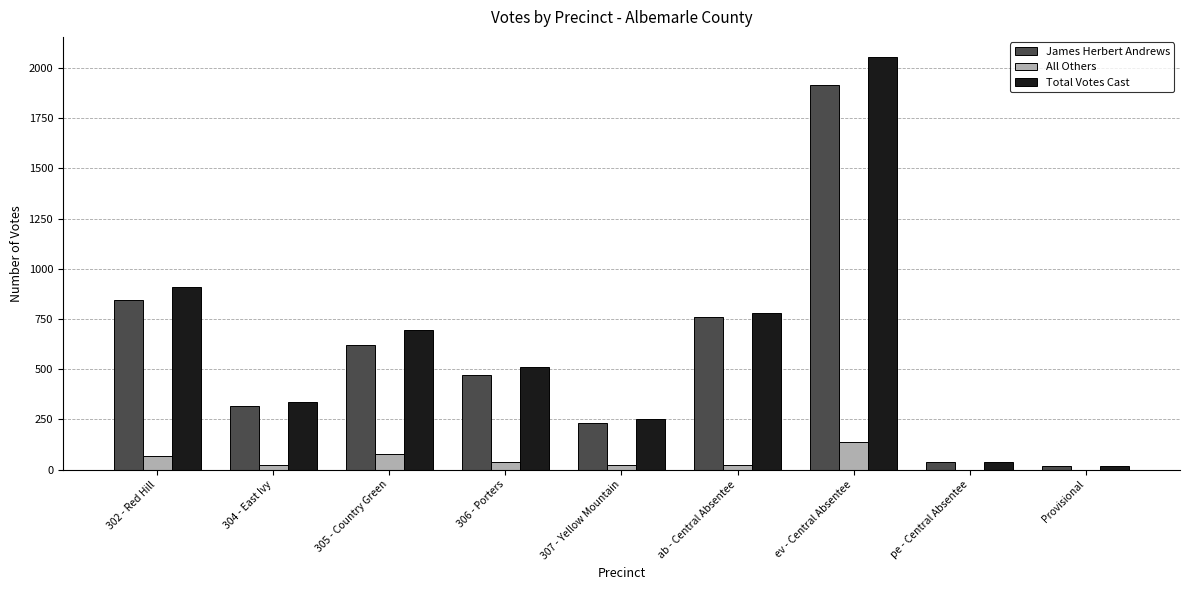

True or false: James Herbert Andrews has a value of 230 at 307 - Yellow Mountain.

True